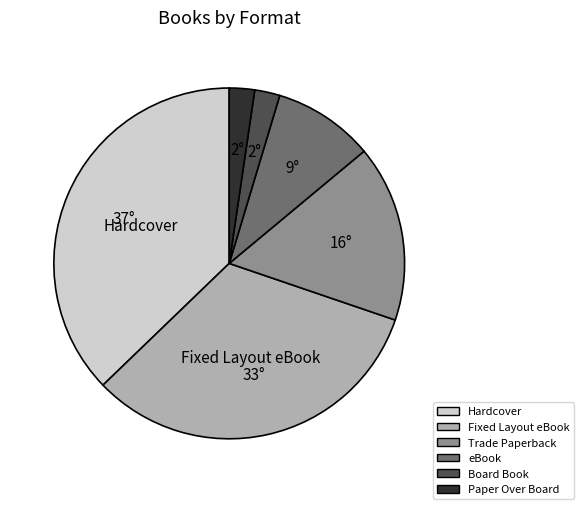

Which slice is the largest?

Hardcover